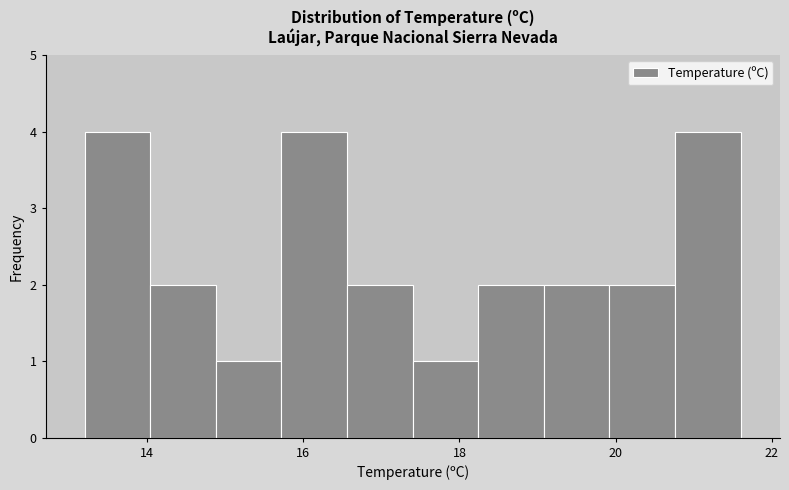

Reading left to right, list every bar in this chart as the range it spans on the x-axis followed by its height. Neither the bar edges nor the heights are printed on the chart, so give them approximately, as read against the axes.

13.20 to 14.04: 4
14.04 to 14.88: 2
14.88 to 15.72: 1
15.72 to 16.56: 4
16.56 to 17.40: 2
17.40 to 18.24: 1
18.24 to 19.08: 2
19.08 to 19.92: 2
19.92 to 20.76: 2
20.76 to 21.60: 4